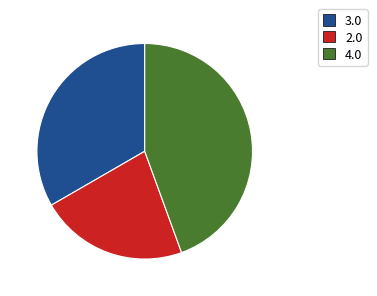

Does any single category account for the majority?

No